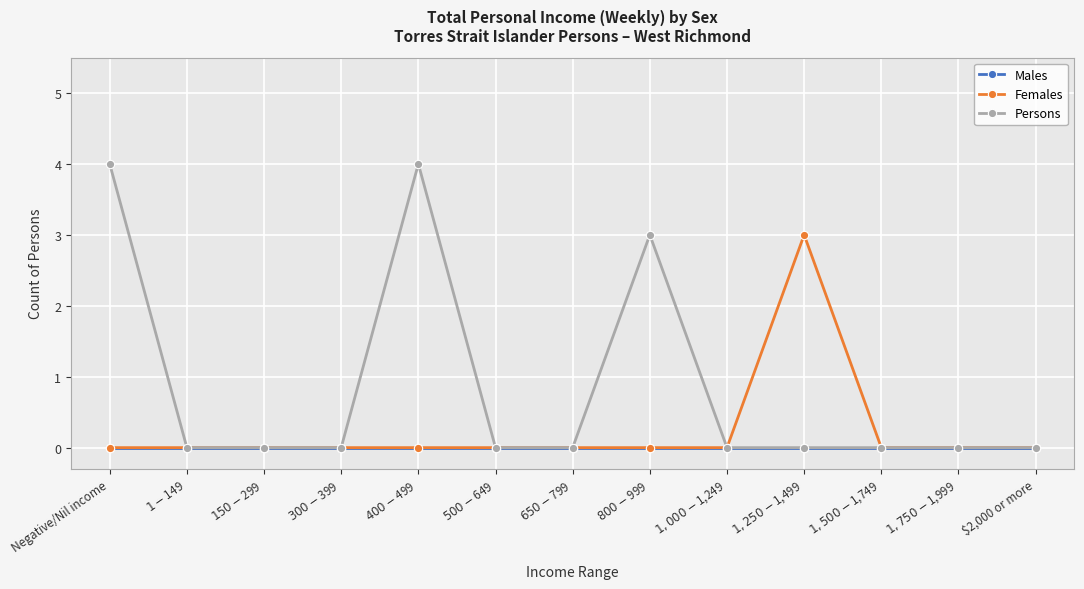

At how many categories does at least one series exceed 1?

4